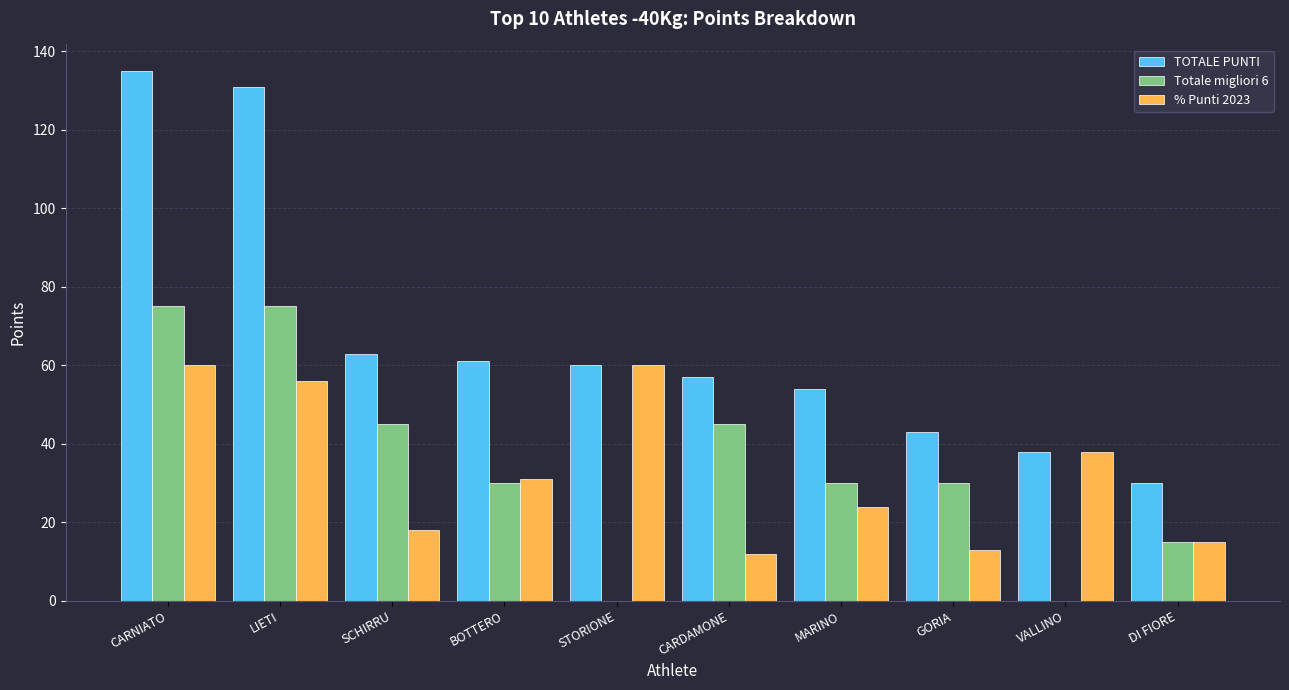

What is the total value across all series at MARINO?

108